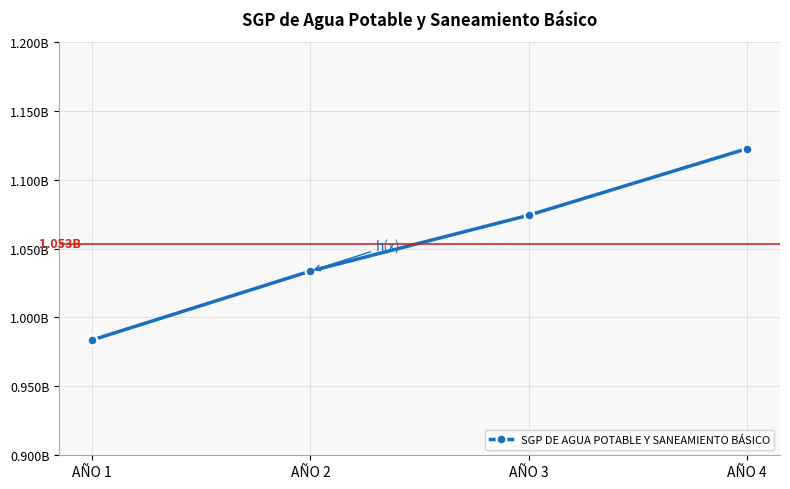

What is the value of the 4th point from the left?

1122511482